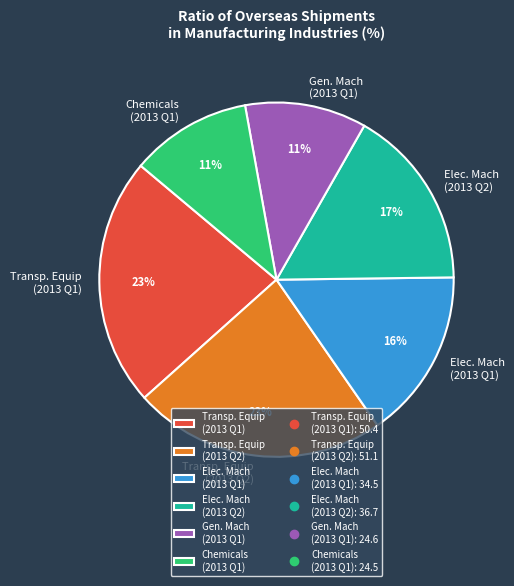

To the nearest percent, what is the average slice percentage?

17%